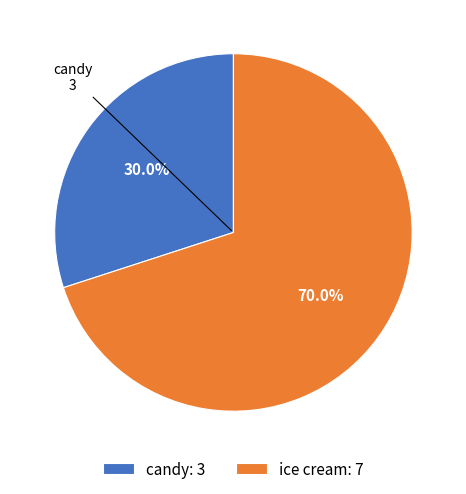

Rank the categories by value from highest to lowest.

ice cream, candy